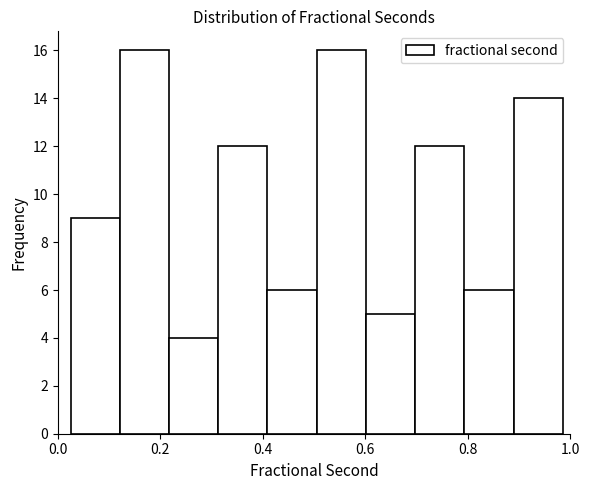

Reading left to right, list every bar in this chart as the range it spans on the x-axis followed by its height. Neither the bar edges nor the heights are printed on the chart, so give them approximately, as read against the axes.

0.02 to 0.12: 9
0.12 to 0.22: 16
0.22 to 0.32: 4
0.32 to 0.40: 12
0.40 to 0.50: 6
0.50 to 0.60: 16
0.60 to 0.70: 5
0.70 to 0.80: 12
0.80 to 0.88: 6
0.88 to 0.98: 14